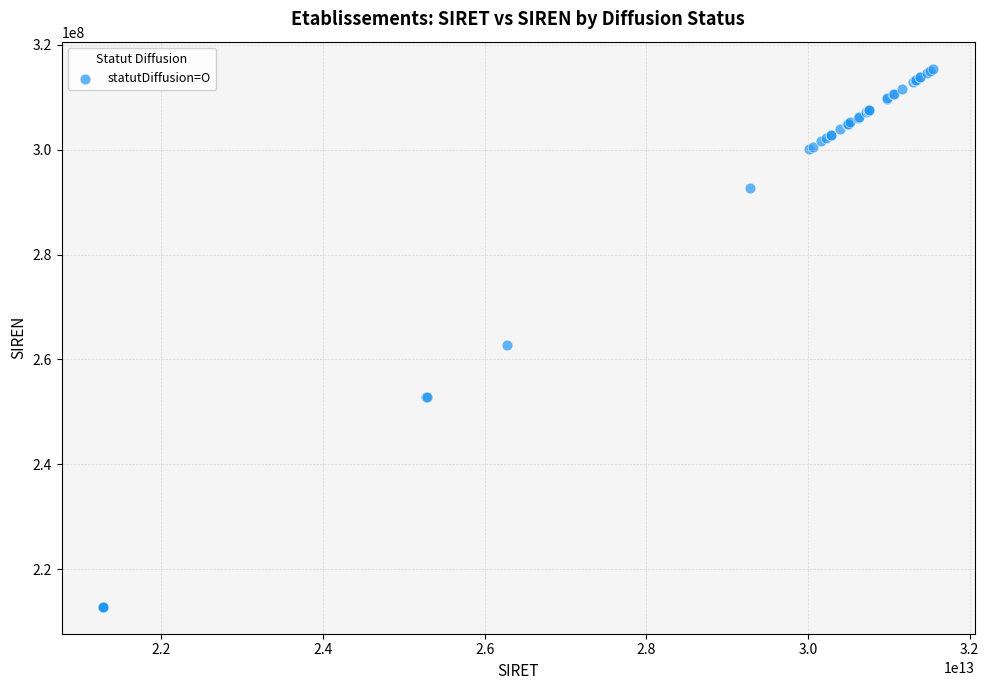

What Y value in the scatter plot is closest to 264149498?

262804149